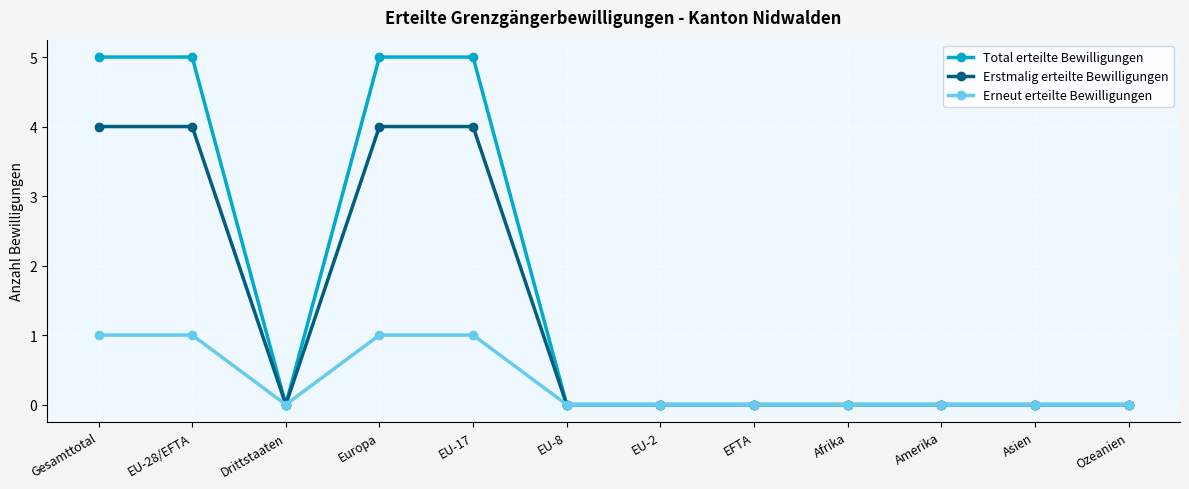

Which series changed the most between Gesamttotal and EFTA?

Total erteilte Bewilligungen